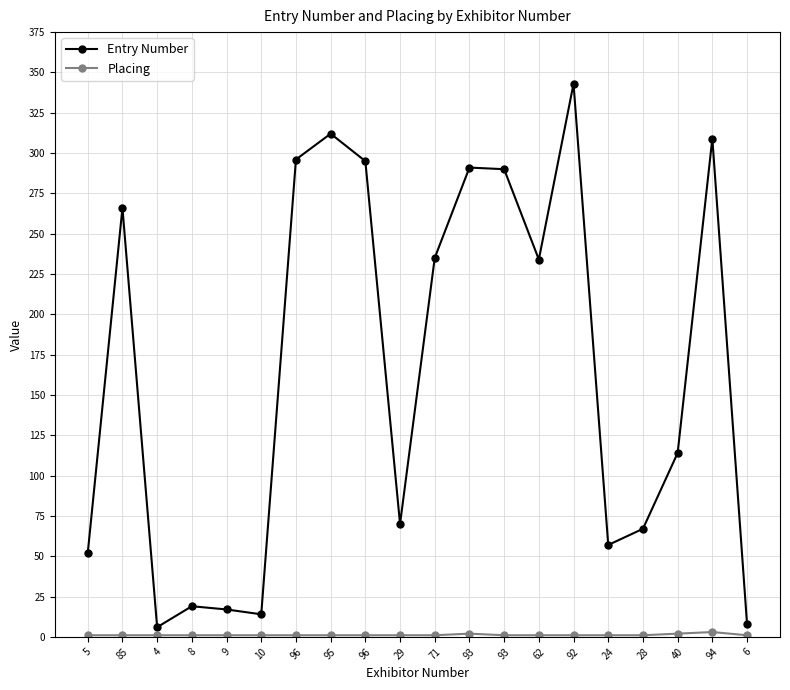

List the labels in order of Placing value, largest first.

94, 93, 40, 5, 85, 4, 8, 9, 10, 96, 95, 96, 29, 71, 93, 62, 92, 24, 28, 6